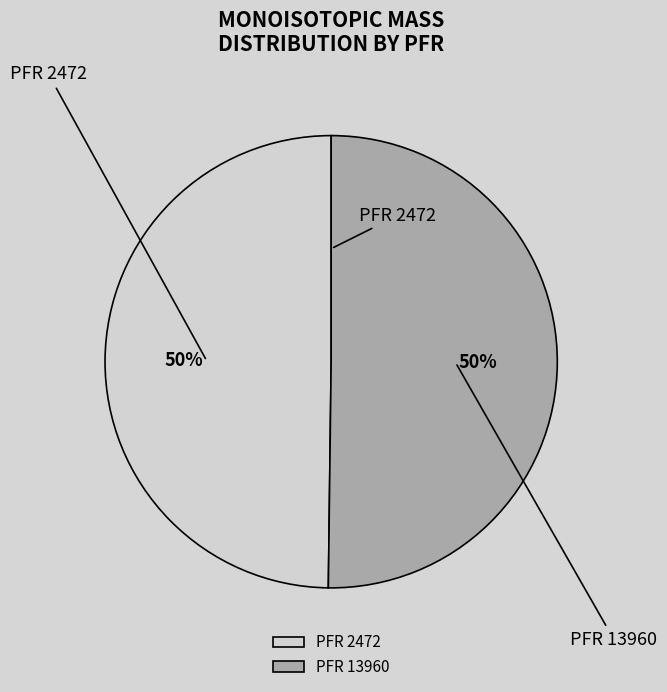

To the nearest percent, what is the average slice percentage?

50%